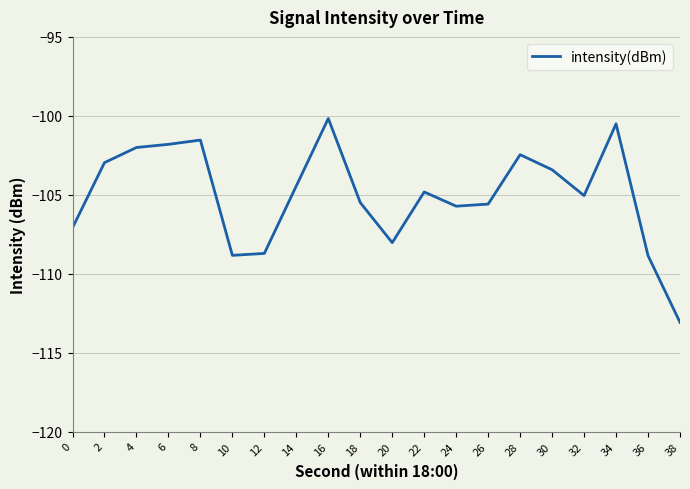

What is the maximum value shown in the chart?

-100.2